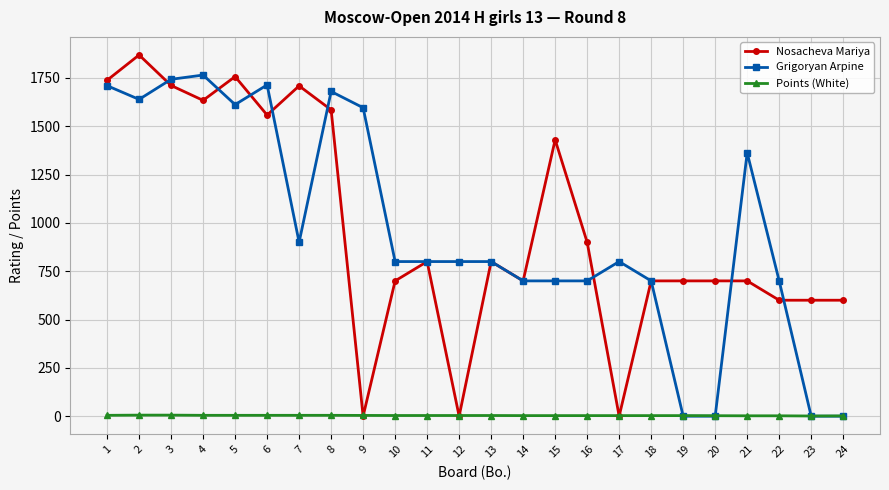

What is the difference between the highest and lowest values at 21?

1361.0